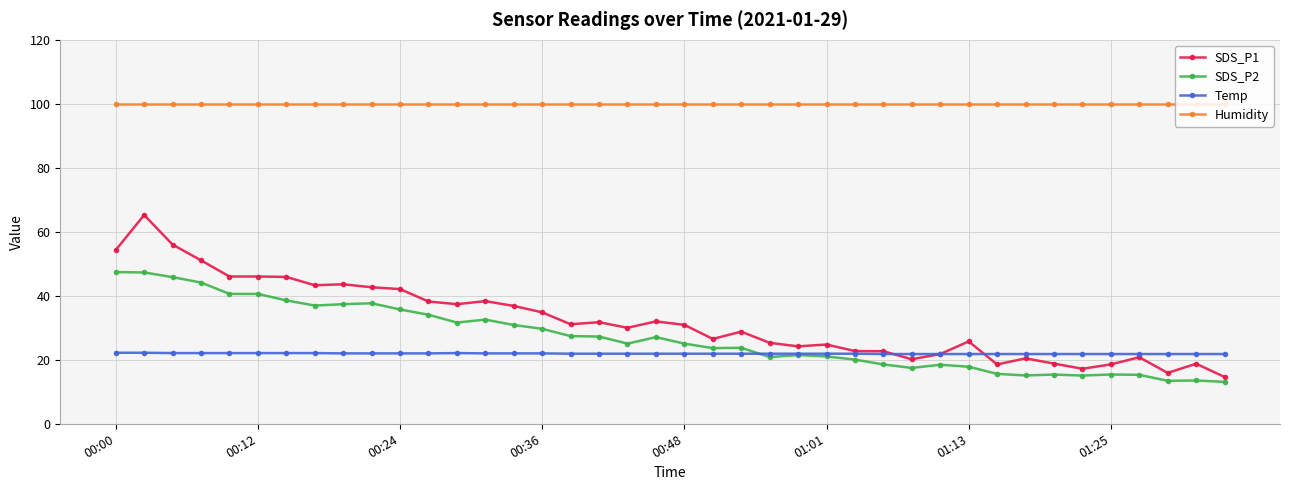

List the series in order of their peak value, highest first.

Humidity, SDS_P1, SDS_P2, Temp